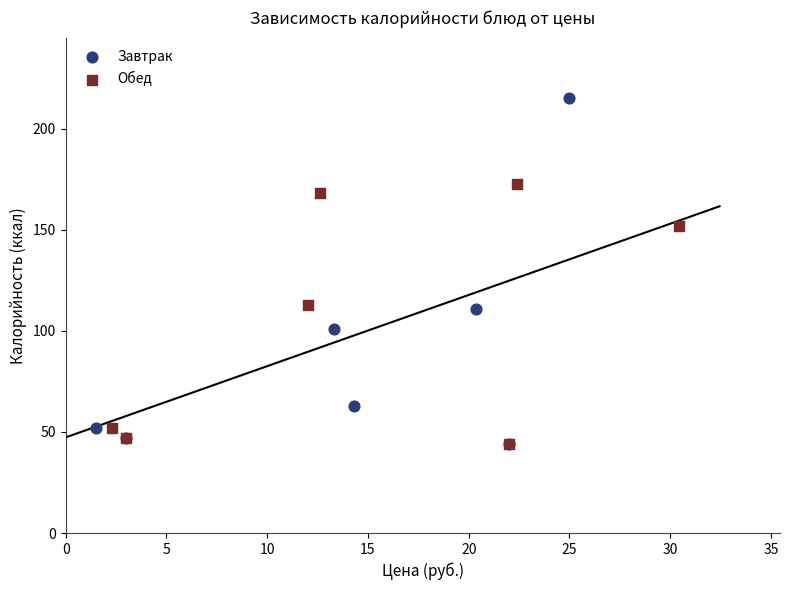

Which series has the largest Y range (max minus min)?

Завтрак